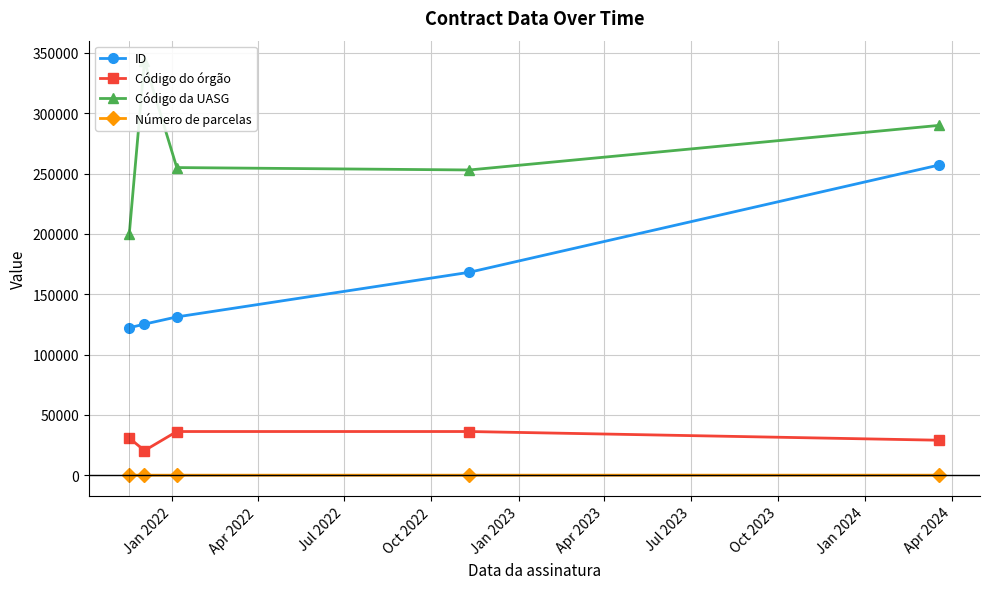

True or false: Código do órgão and Número de parcelas intersect in this chart.

False